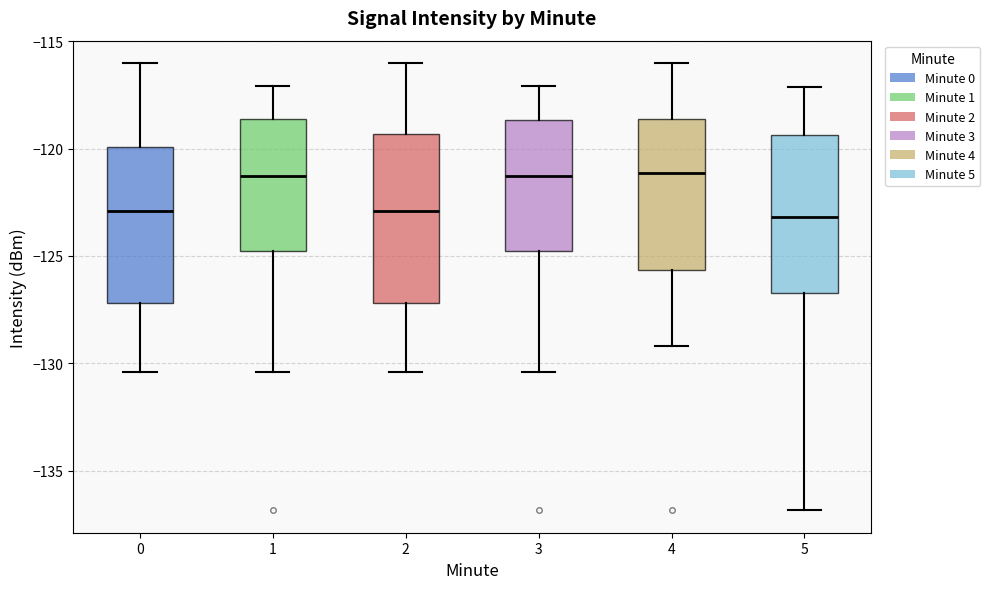

Where is the lower edge of the box at x = 3 on the y-axis? The values are not printed on the chart, so give them approximately, as read against the axis.

-125.0